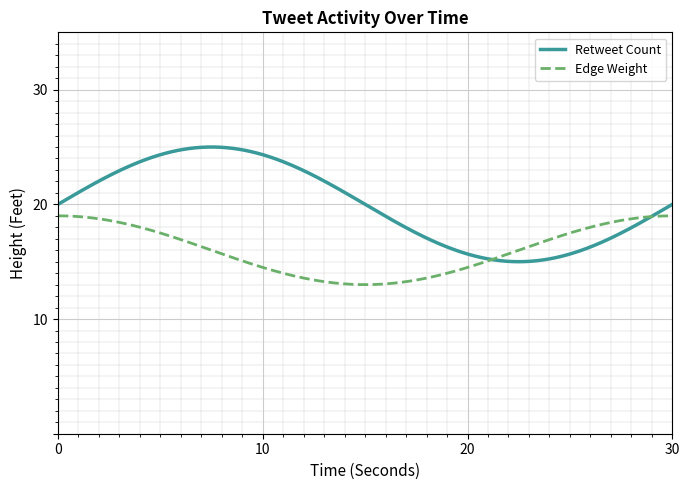

Count the number of categories in the chart.

300